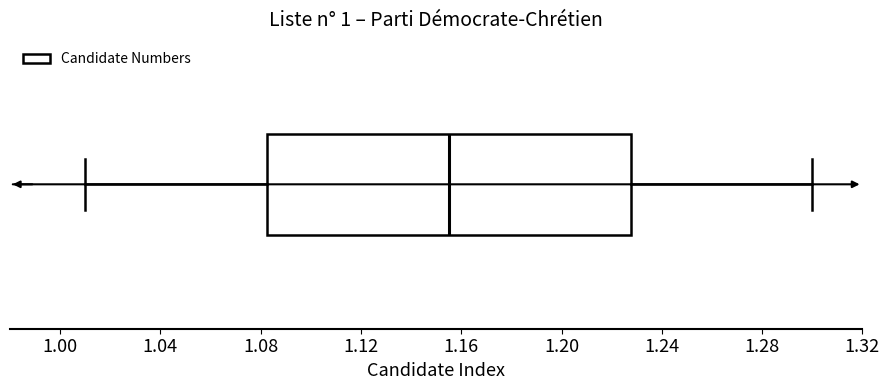

Transcribe this box plot: give where the median line is, the range the box spans, and where the two whiskers end, as read against the x-axis. The values are not printed on the chart, so give them approximately, as read against the axis.

median 1.155, box 1.085 to 1.230, whiskers 1.010 to 1.300